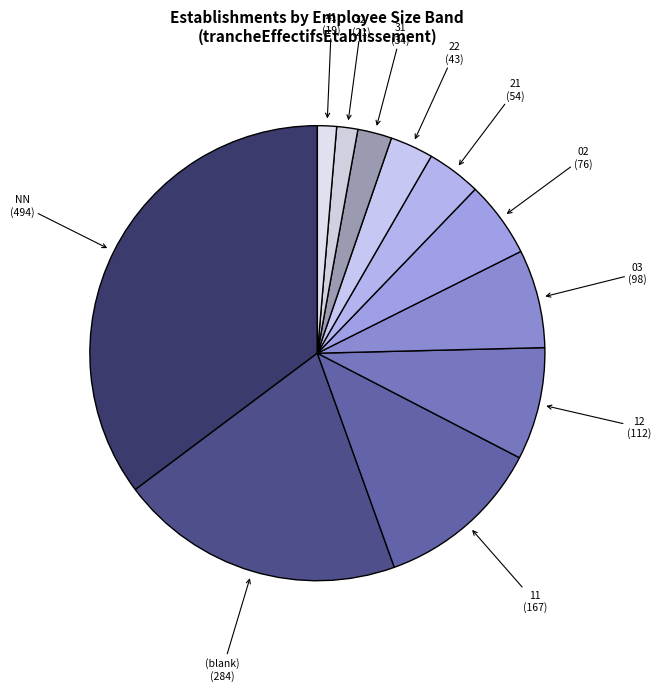

Is there any slice that represents more than half of the pie?

No